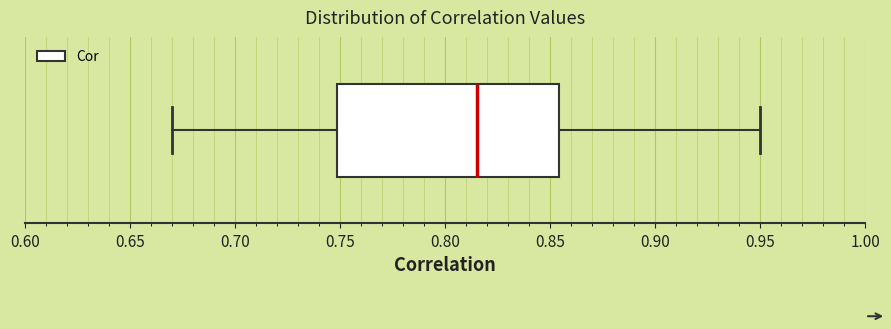

Where does the left whisker of the box end on the x-axis? The values are not printed on the chart, so give them approximately, as read against the axis.

0.670